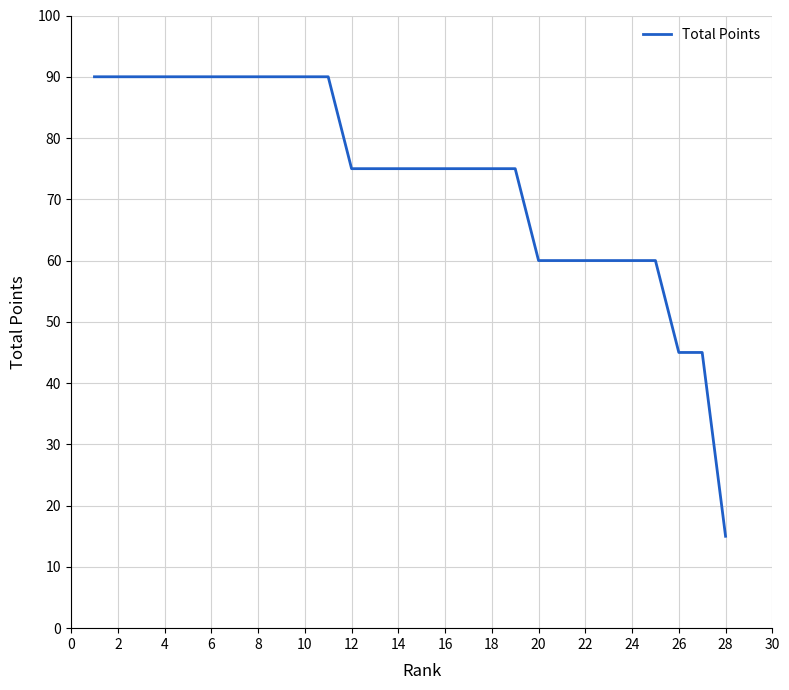

Does the chart display data point markers on the line(s)?

No